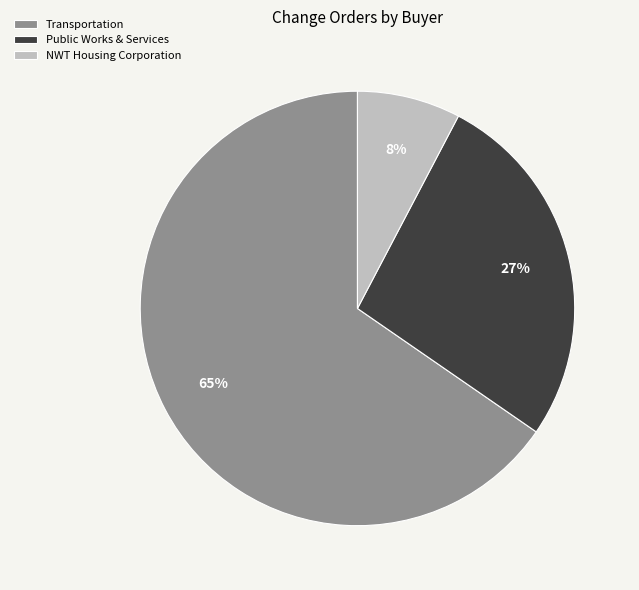

How many segments does this pie chart have?

3